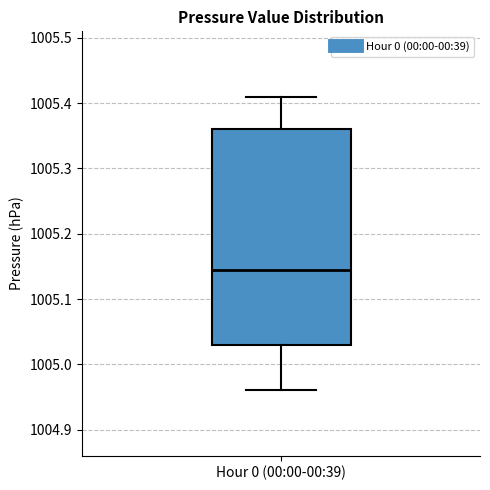

Where does the median line of the box for Hour 0 (00:00-00:39) sit on the y-axis? The values are not printed on the chart, so give them approximately, as read against the axis.

1005.15